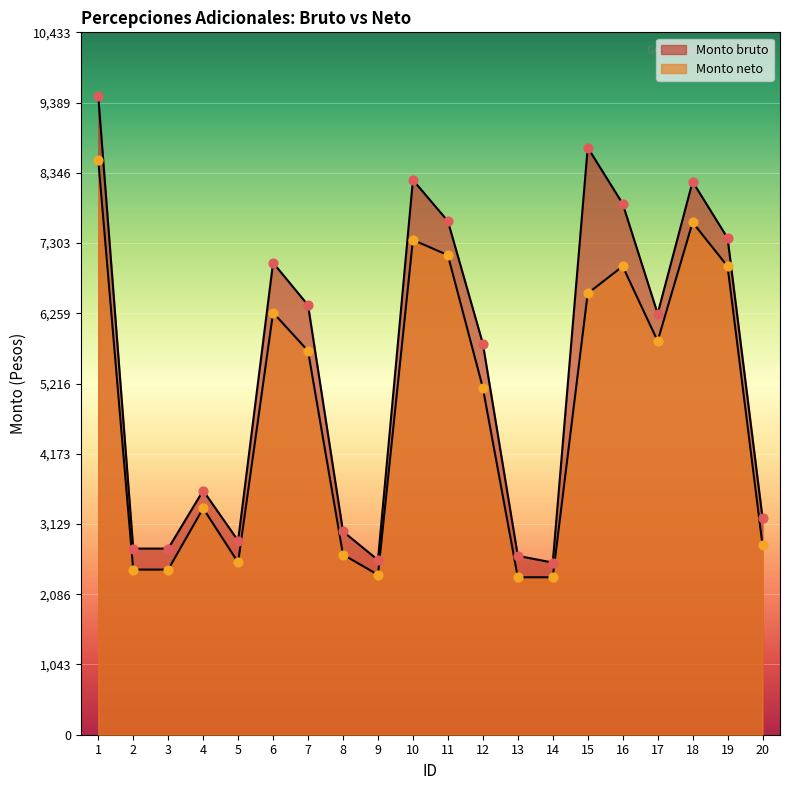

Is the value of Monto bruto at 4 greater than the value of Monto neto at 7?

No